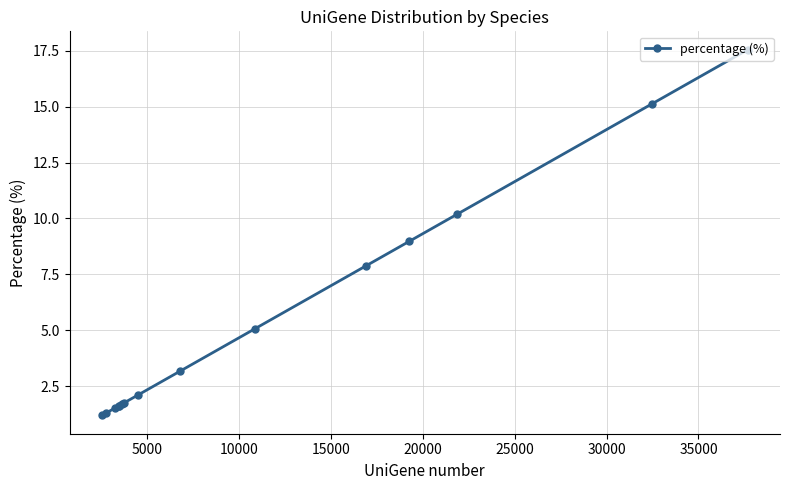

What is the average value?

5.4